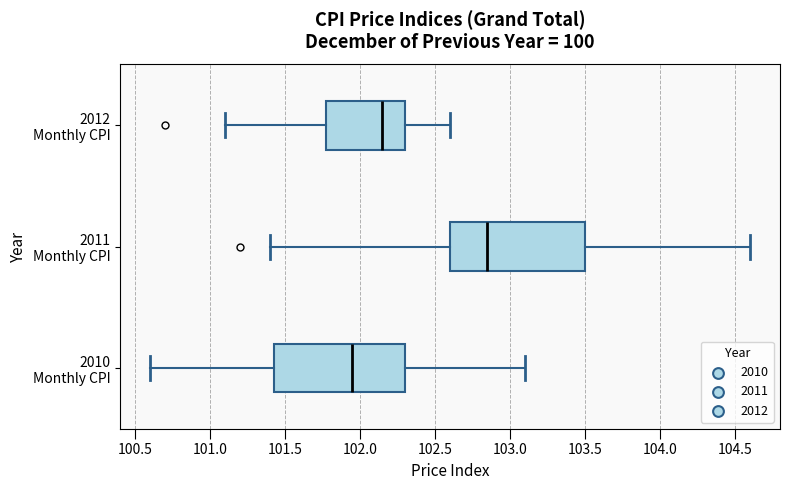

Reading bottom to top, read every box against the x-axis: the position of its median line, the range the box covers, and the ends of its whiskers. The values are not printed on the chart, so give them approximately, as read against the axis.

2010 Monthly CPI: median 101.95, box 101.45 to 102.30, whiskers 100.60 to 103.10
2011 Monthly CPI: median 102.85, box 102.60 to 103.50, whiskers 101.40 to 104.60
2012 Monthly CPI: median 102.15, box 101.80 to 102.30, whiskers 101.10 to 102.60